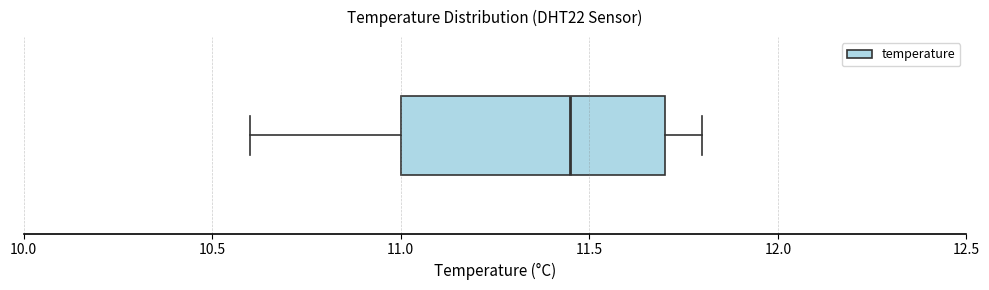

Where does the median line of the box sit on the x-axis? The values are not printed on the chart, so give them approximately, as read against the axis.

11.45